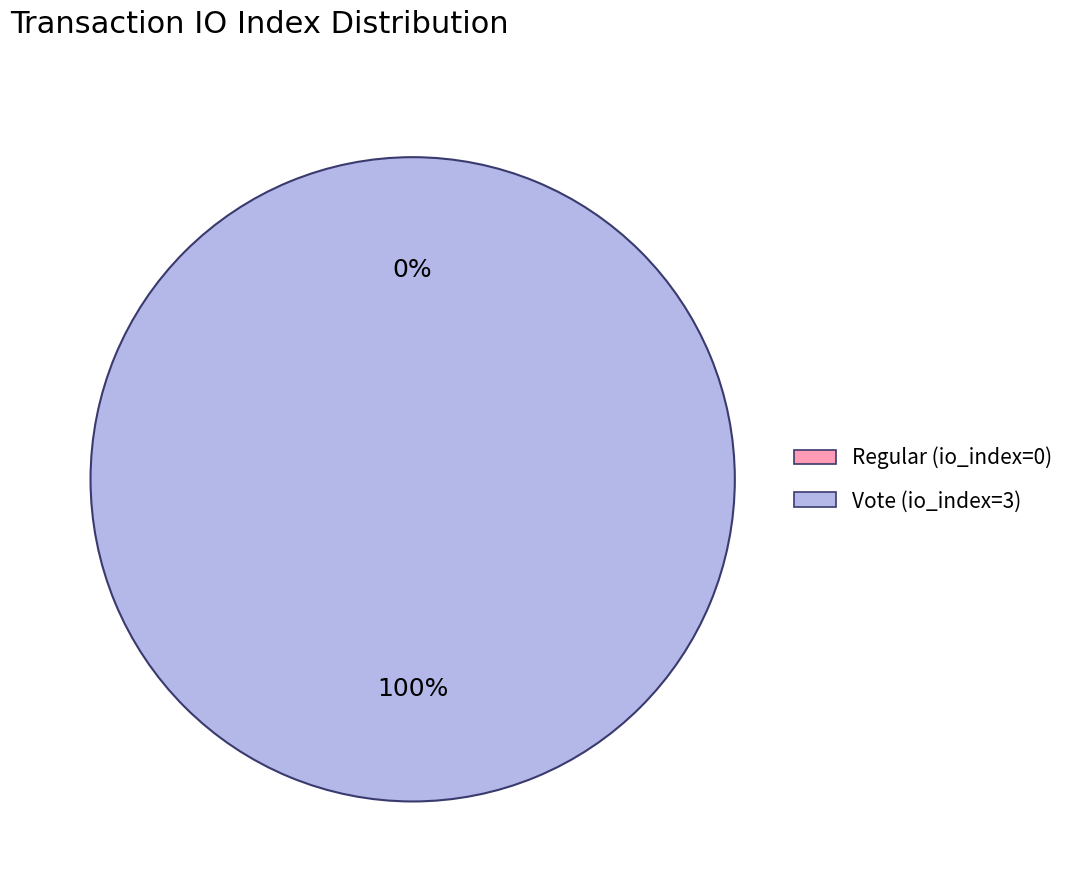

Which slice is the smallest?

Regular (io_index=0)